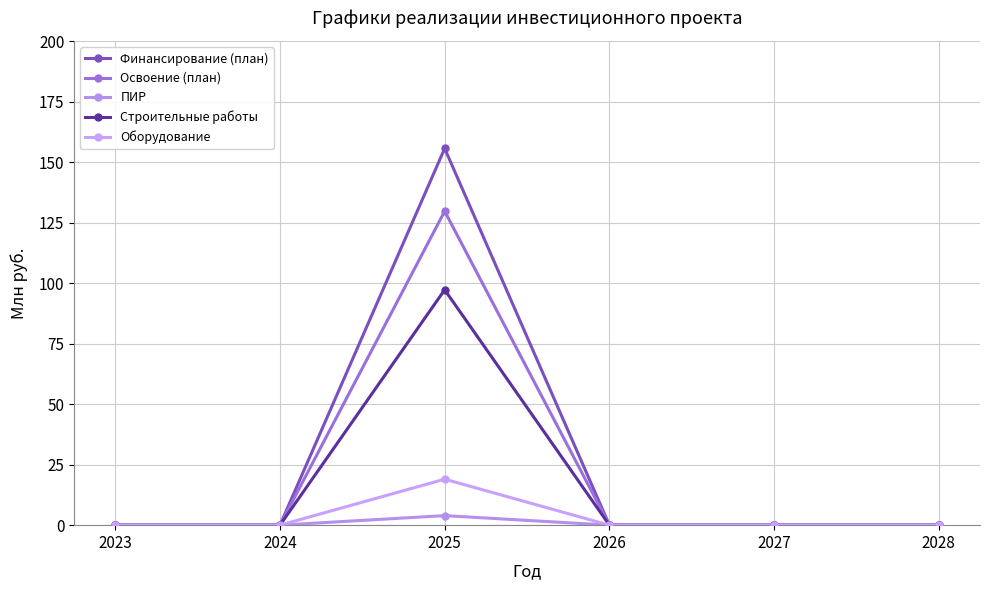

At which category is the sum across all series the highest?

2025